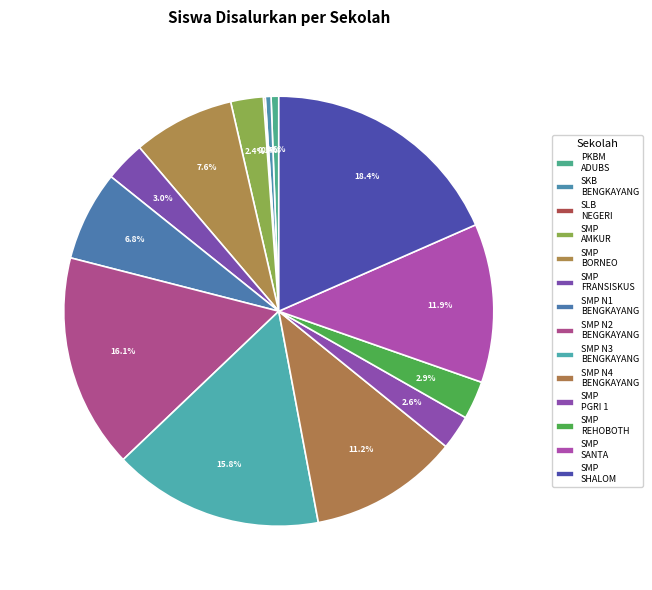

Rank the categories by value from lowest to highest.

SLB NEGERI ADIL KA TALINO, SKB KABUPATEN BENGKAYANG, PKBM ADUBS, SMP AMKUR BENGKAYANG, SMP PGRI 1 BENGKAYANG, SMP REHOBOTH REFORMASI, SMP FRANSISKUS ASISI BENGKAYANG, SMP NEGERI 1 BENGKAYANG, SMP BORNEO BENGKAYANG, SMP NEGERI 4 BENGKAYANG, SMP SANTA TARSISIA BENGKAYANG, SMP NEGERI 3 BENGKAYANG, SMP NEGERI 2 BENGKAYANG, SMP SHALOM BENGKAYANG